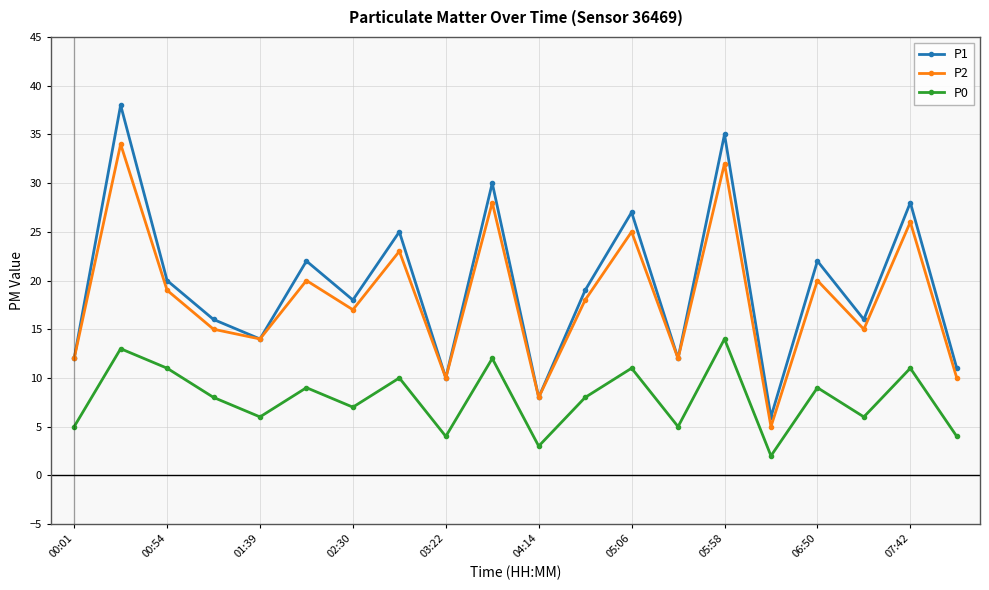

Which series has the largest range (max minus min)?

P1